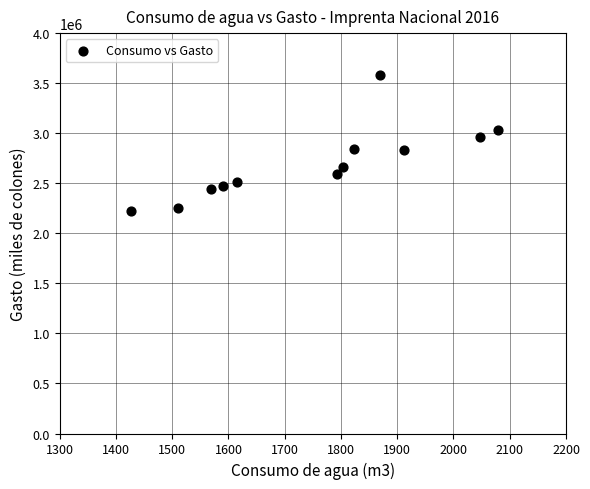

What is the range of Y values (max minus min)?

1357458